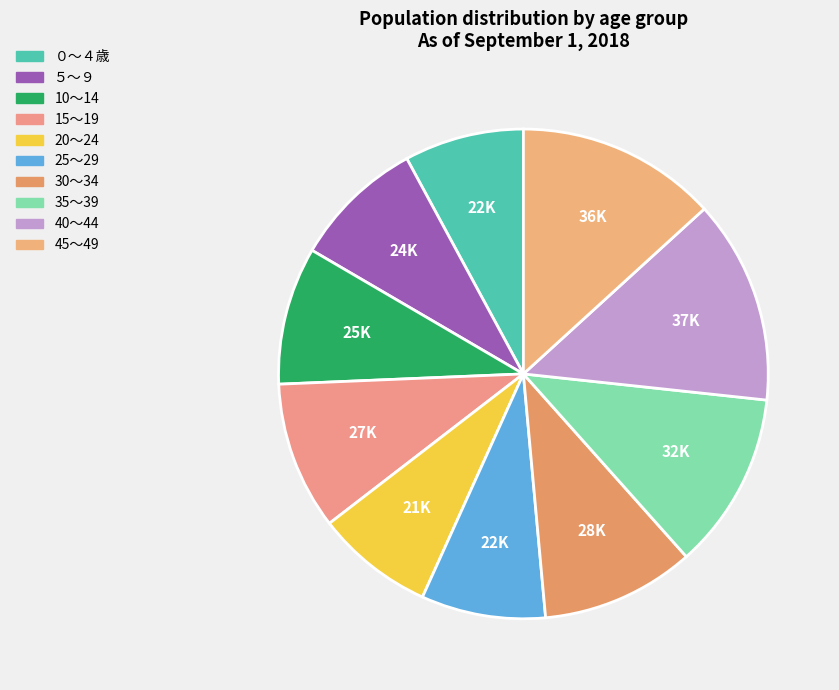

Count the number of slices in the pie.

10